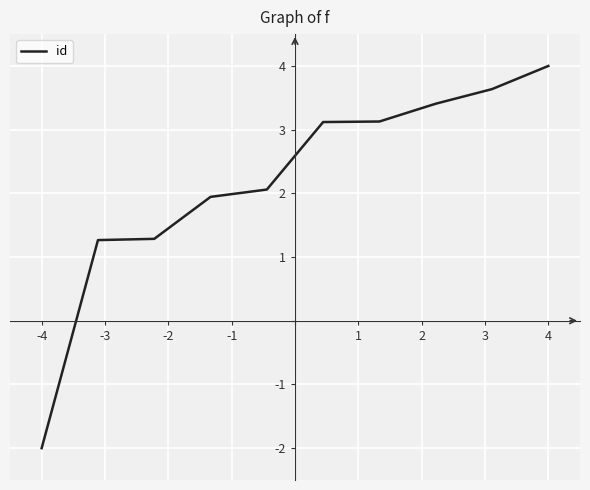

What is the smallest value displayed?

-2.0